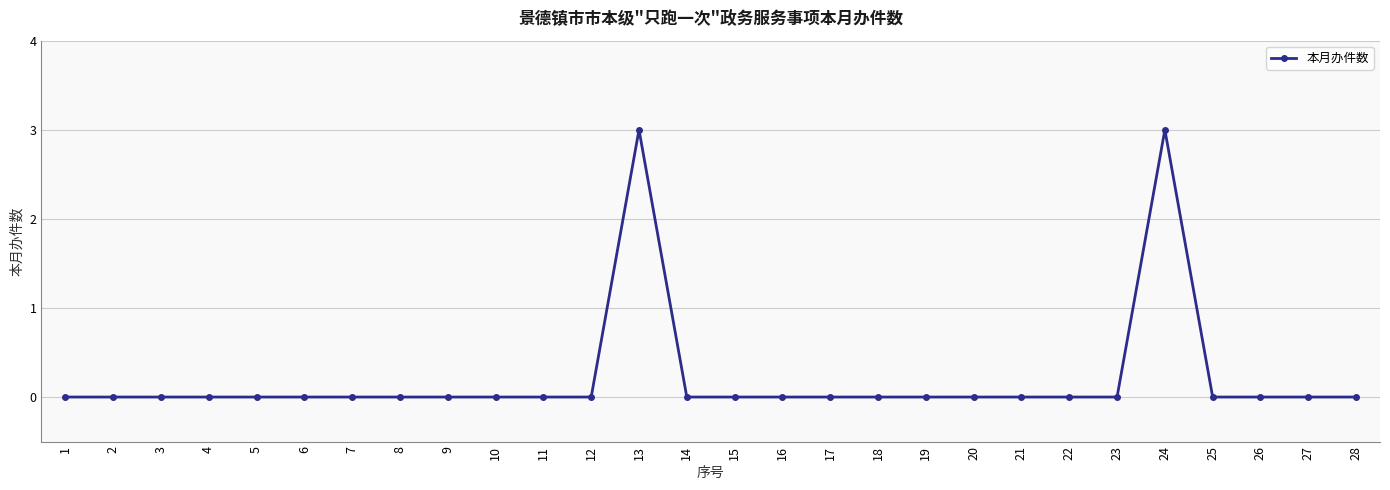

What is the difference between the maximum and second lowest values?

3